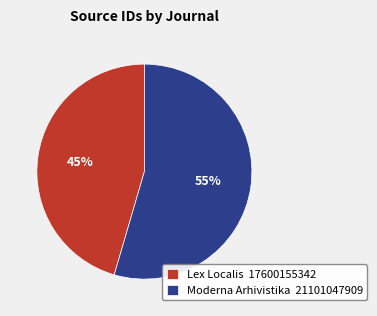

What percentage is the Lex Localis slice, to the nearest percent?

45%